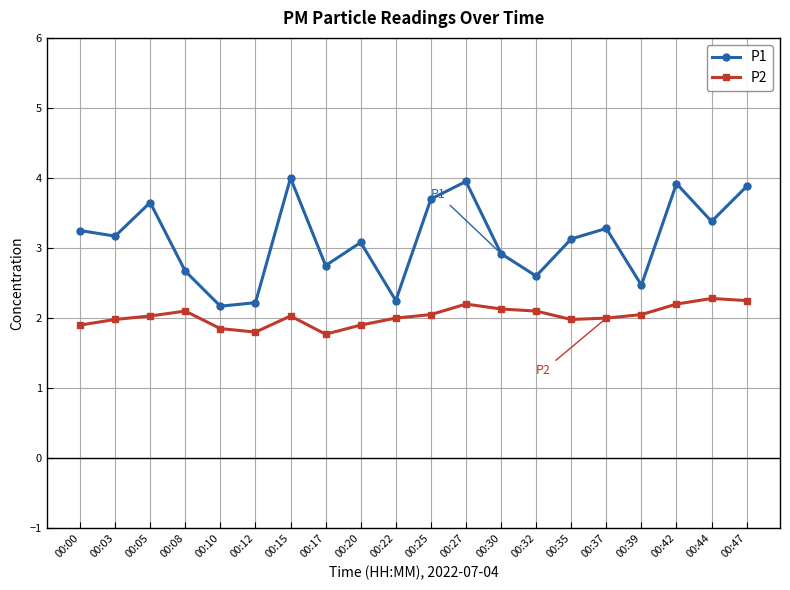

What is the total value across all series at 00:08?

4.8